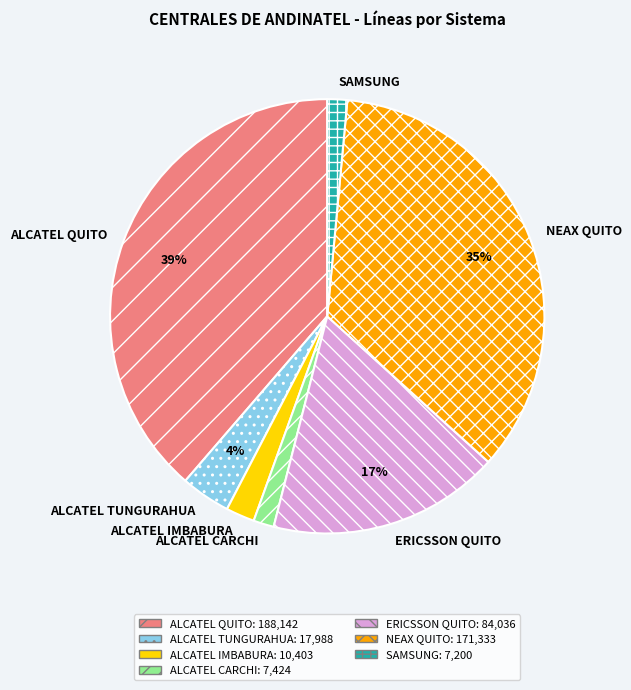

Between ALCATEL IMBABURA and ALCATEL TUNGURAHUA, which is larger?

ALCATEL TUNGURAHUA